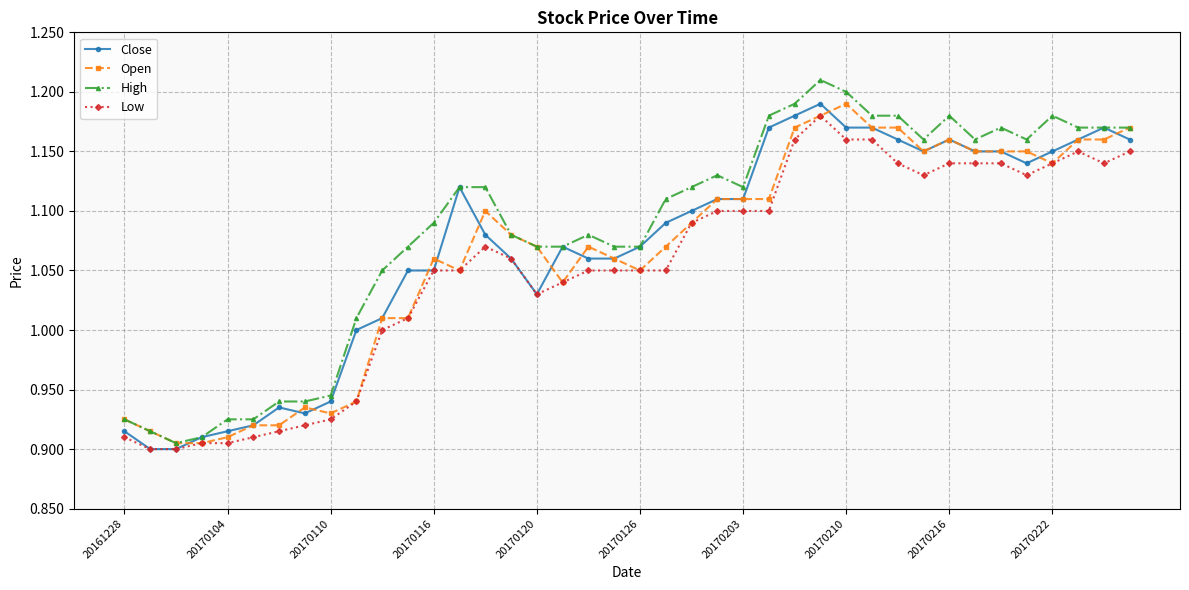

True or false: Low has more than 1 points higher than both neighbors.

True